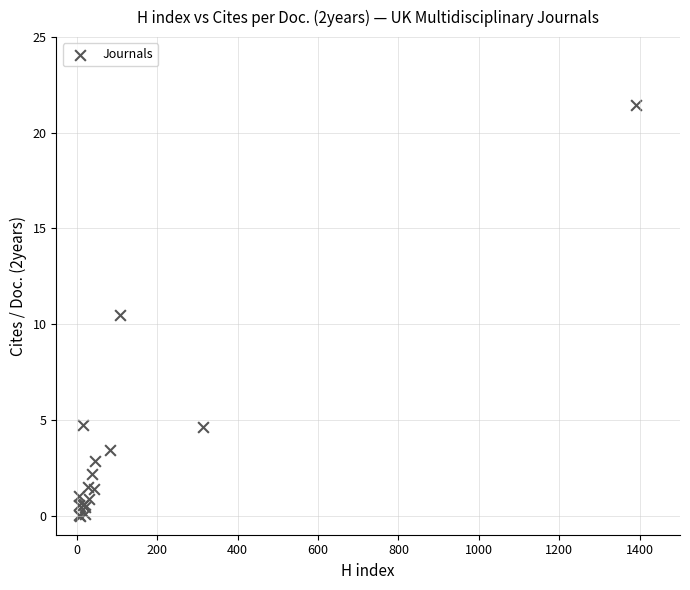

What Y value in the scatter plot is closest to 10?

10.5